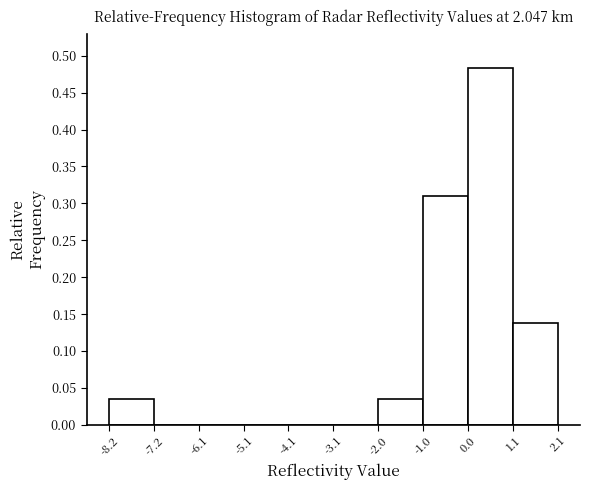

Reading left to right, list every bar in this chart as the range it spans on the x-axis followed by its height. The values are not printed on the chart, so give them approximately, as read against the axis.

-8.2 to -7.2: 0.035
-7.2 to -6.1: 0
-6.1 to -5.1: 0
-5.1 to -4.1: 0
-4.1 to -3.1: 0
-3.1 to -2.0: 0
-2.0 to -1.0: 0.035
-1.0 to 0.0: 0.310
0.0 to 1.1: 0.485
1.1 to 2.1: 0.140